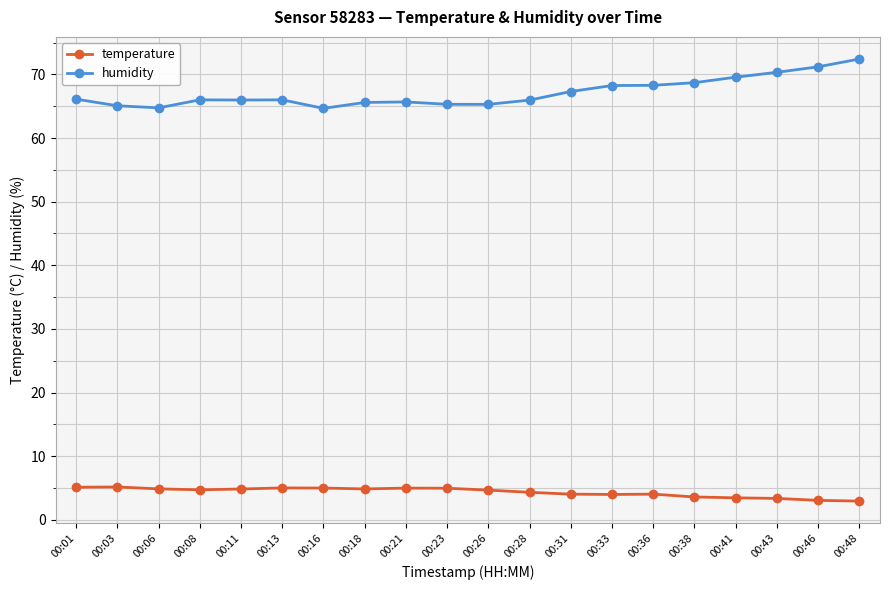

The humidity series shows 69.6 at 00:41. True or false?

True